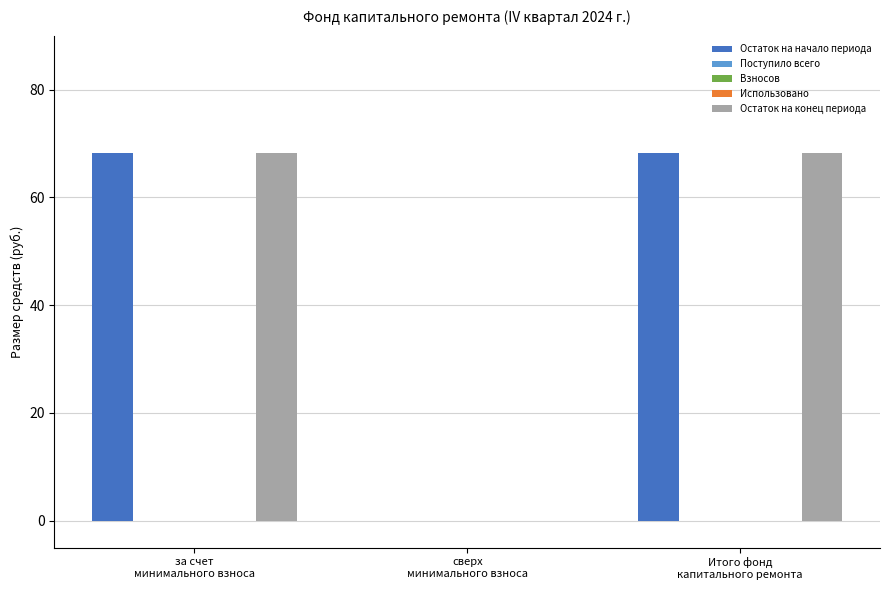

At which label does Поступило всего reach its minimum?

за счет
минимального взноса